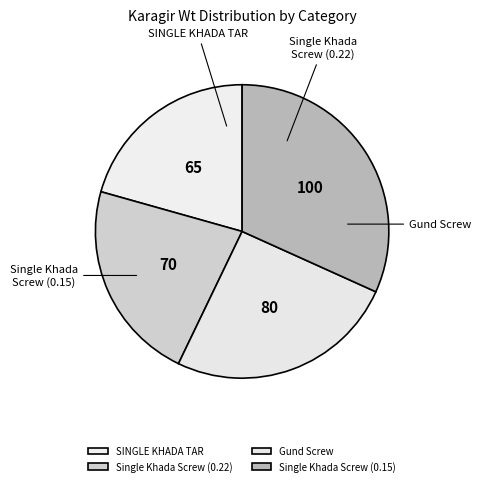

Rank the categories by value from highest to lowest.

Single Khada Screw (0.15), Gund Screw, Single Khada Screw (0.22), SINGLE KHADA TAR